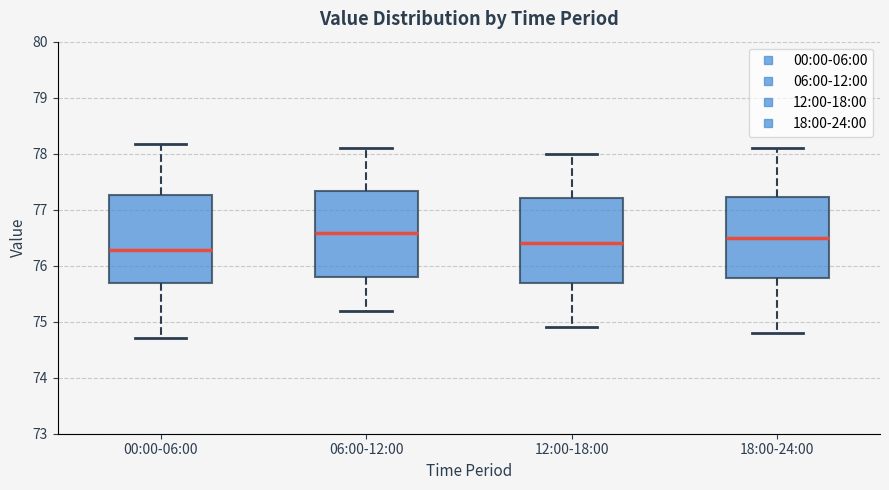

Reading left to right, transcribe this box plot: for each box, give where its median line is, the range the box spans, and where its two whiskers end, as read against the y-axis. The values are not printed on the chart, so give them approximately, as read against the axis.

00:00-06:00: median 76.3, box 75.7 to 77.3, whiskers 74.7 to 78.2
06:00-12:00: median 76.6, box 75.8 to 77.3, whiskers 75.2 to 78.1
12:00-18:00: median 76.4, box 75.7 to 77.2, whiskers 74.9 to 78.0
18:00-24:00: median 76.5, box 75.8 to 77.2, whiskers 74.8 to 78.1